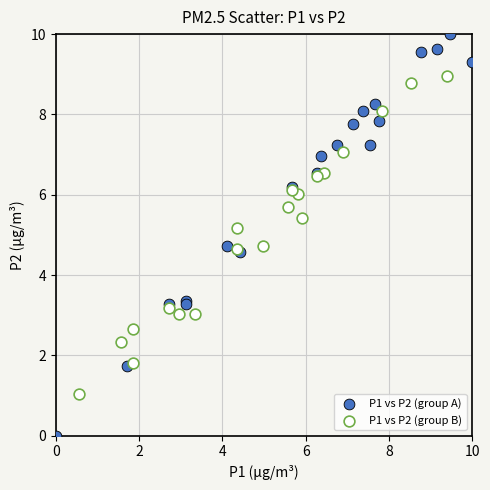

What are all the series names shown in the legend?

P1 vs P2 (group A), P1 vs P2 (group B)